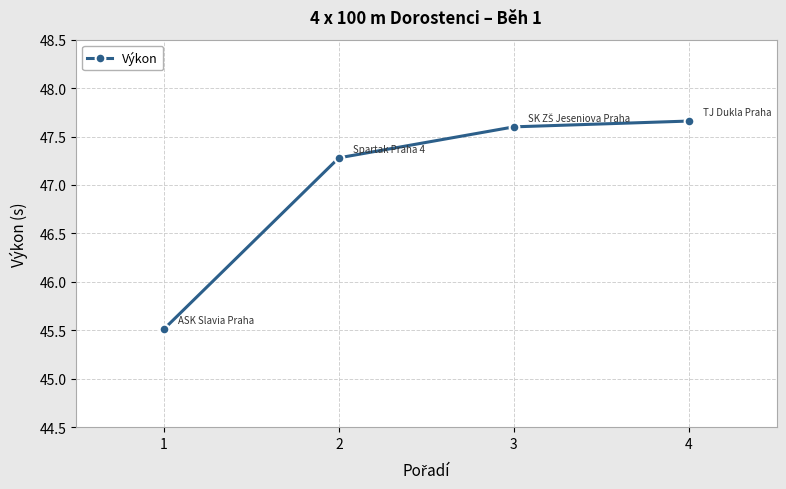

What is the smallest value displayed?

45.5